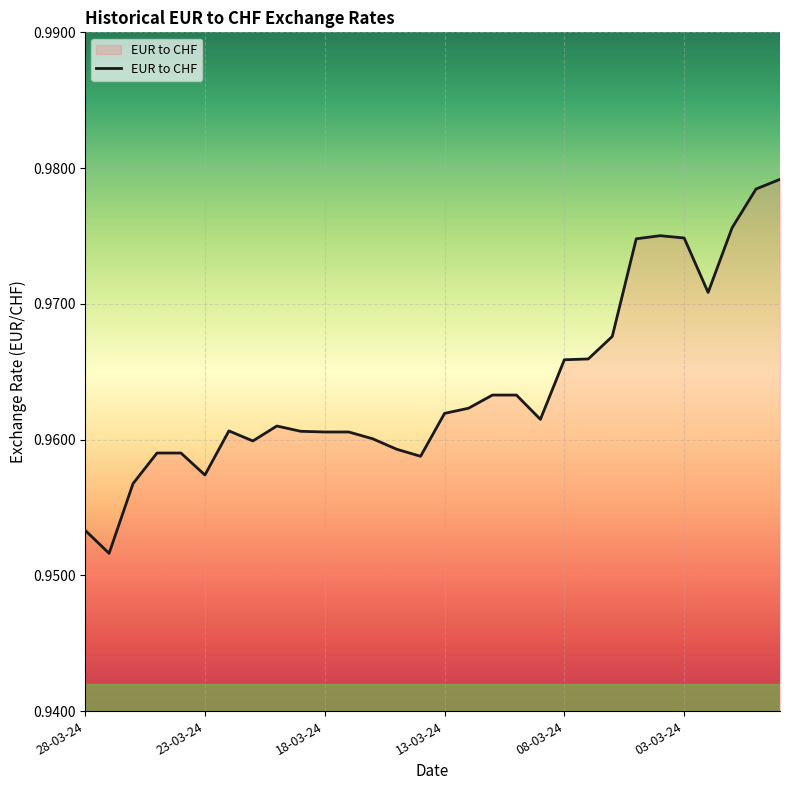

How many values are between 0 and 1?

30